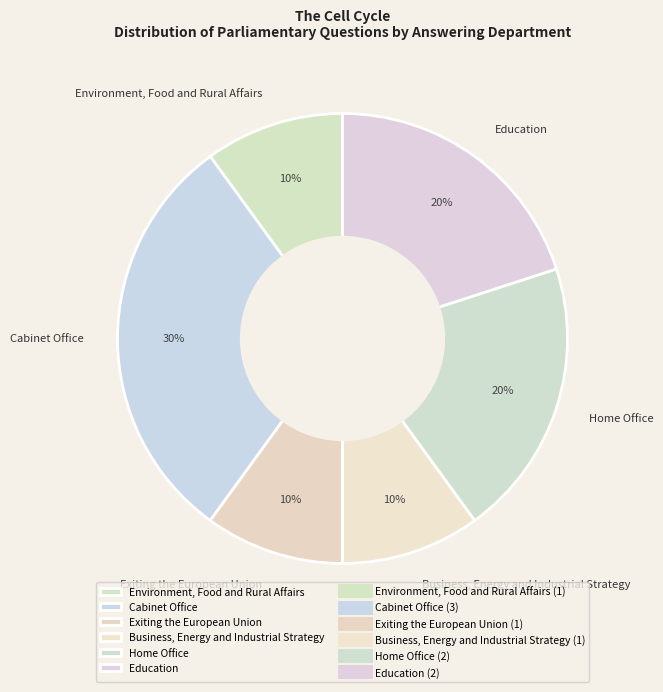

True or false: Business, Energy and Industrial Strategy accounts for 17% of the total.

False